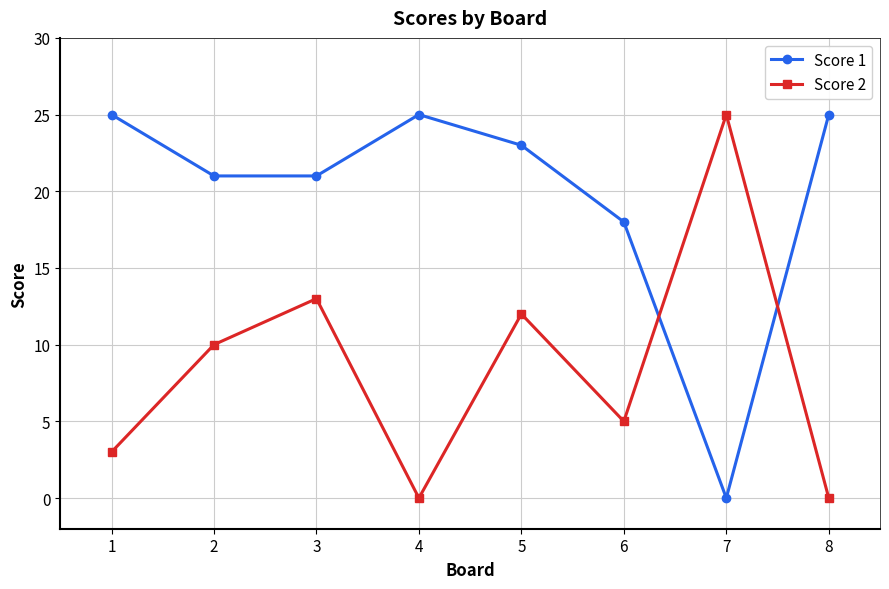

Rank the series by their average value, from lowest to highest.

Score 2, Score 1